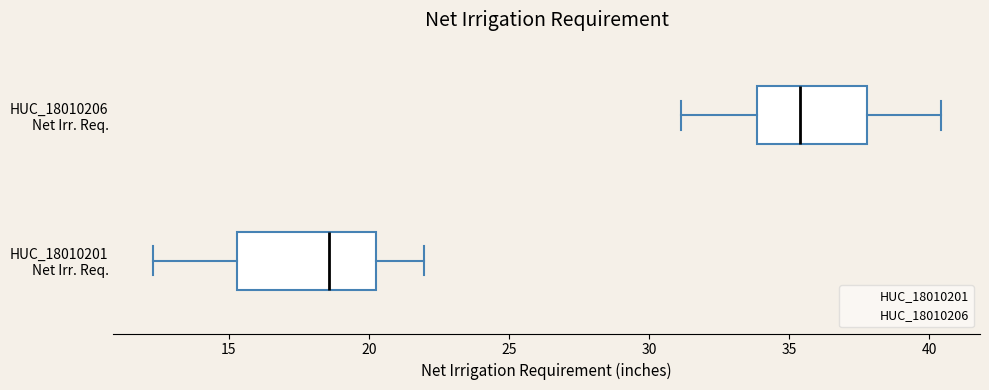

Where does the right whisker of the box for HUC_18010201 Net Irr. Req. end on the x-axis? The values are not printed on the chart, so give them approximately, as read against the axis.

22.0